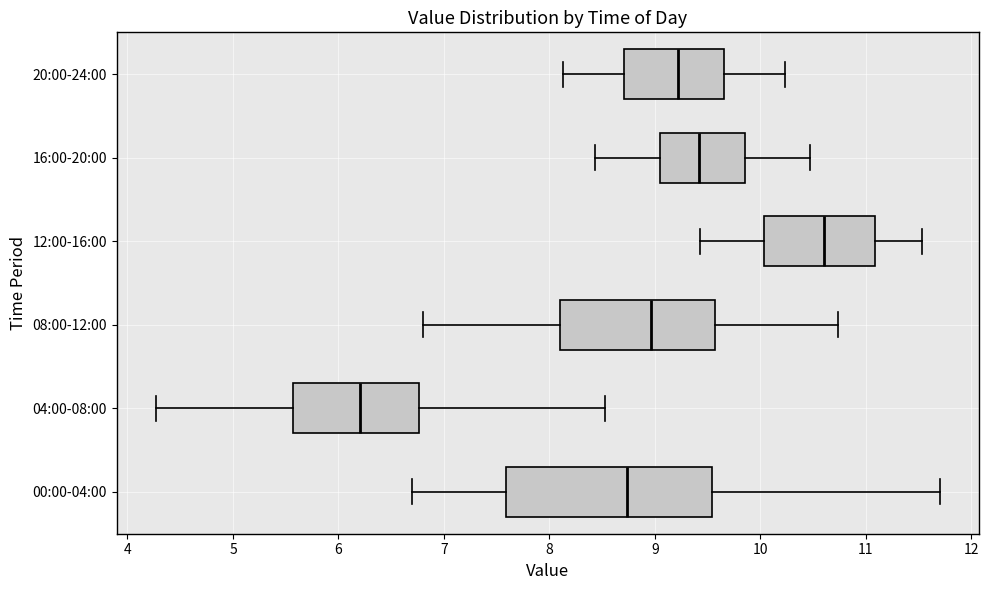

Where does the left whisker of the box for 04:00-08:00 end on the x-axis? The values are not printed on the chart, so give them approximately, as read against the axis.

4.3